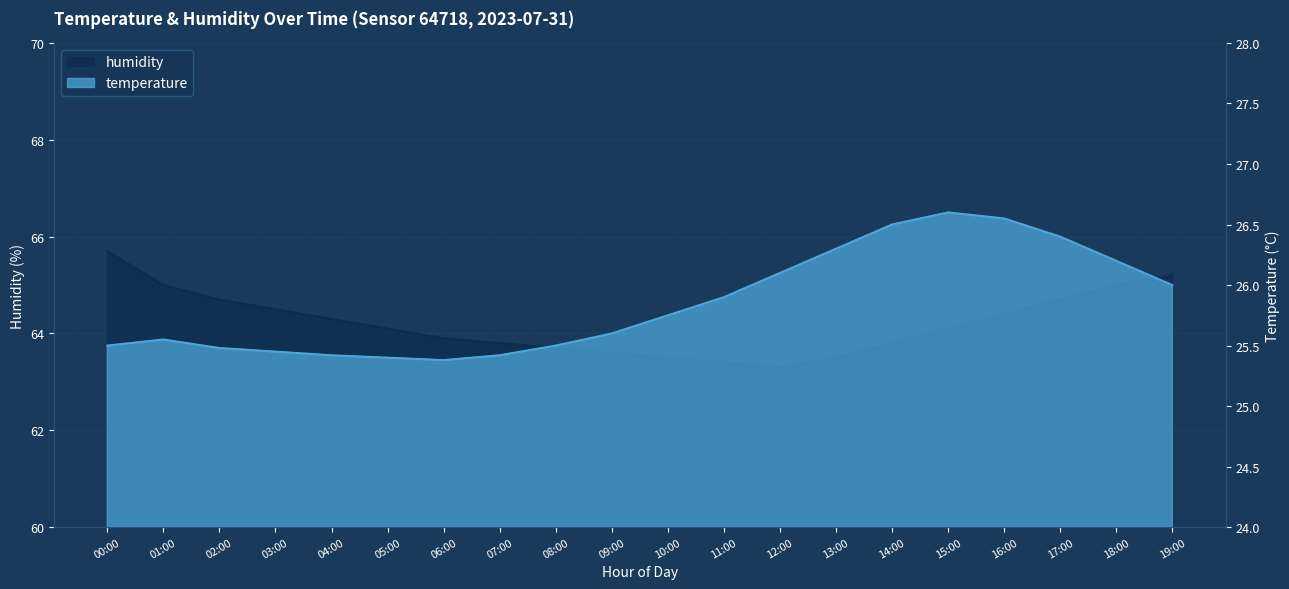

What are all the series names shown in the legend?

temperature, humidity